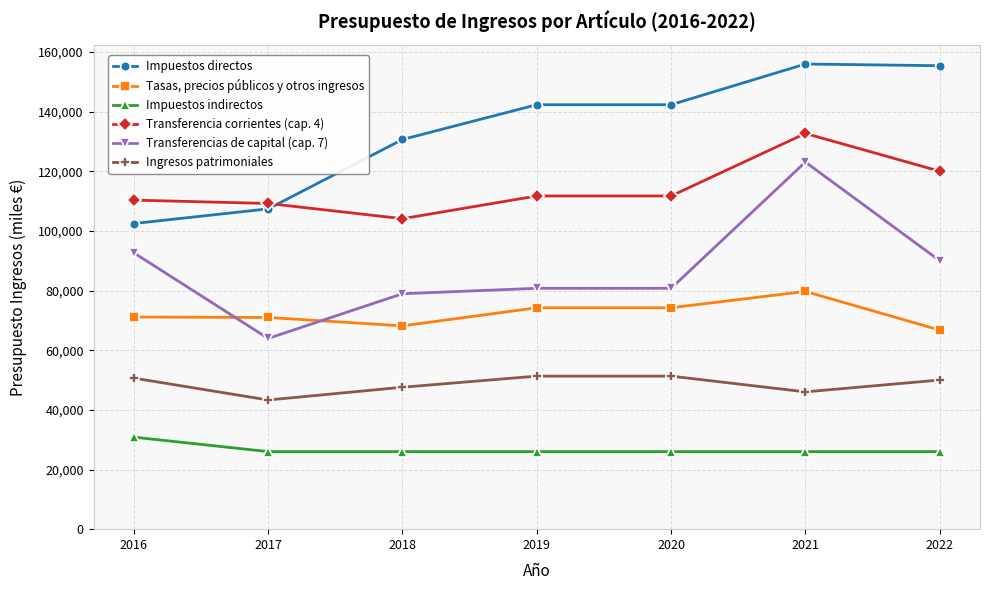

Where is the first local minimum for Transferencia corrientes (cap. 4)?

2018